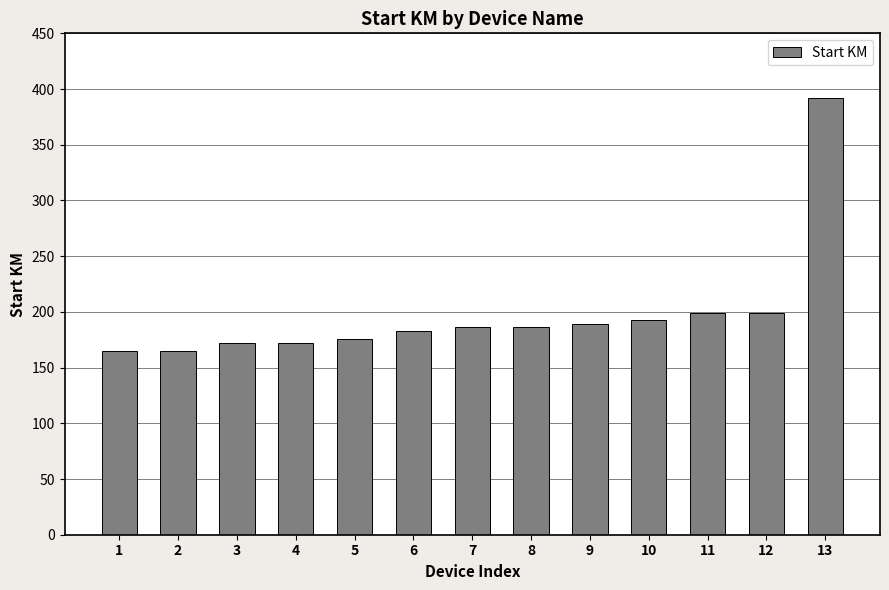

At which label does the data first exceed 186?

7